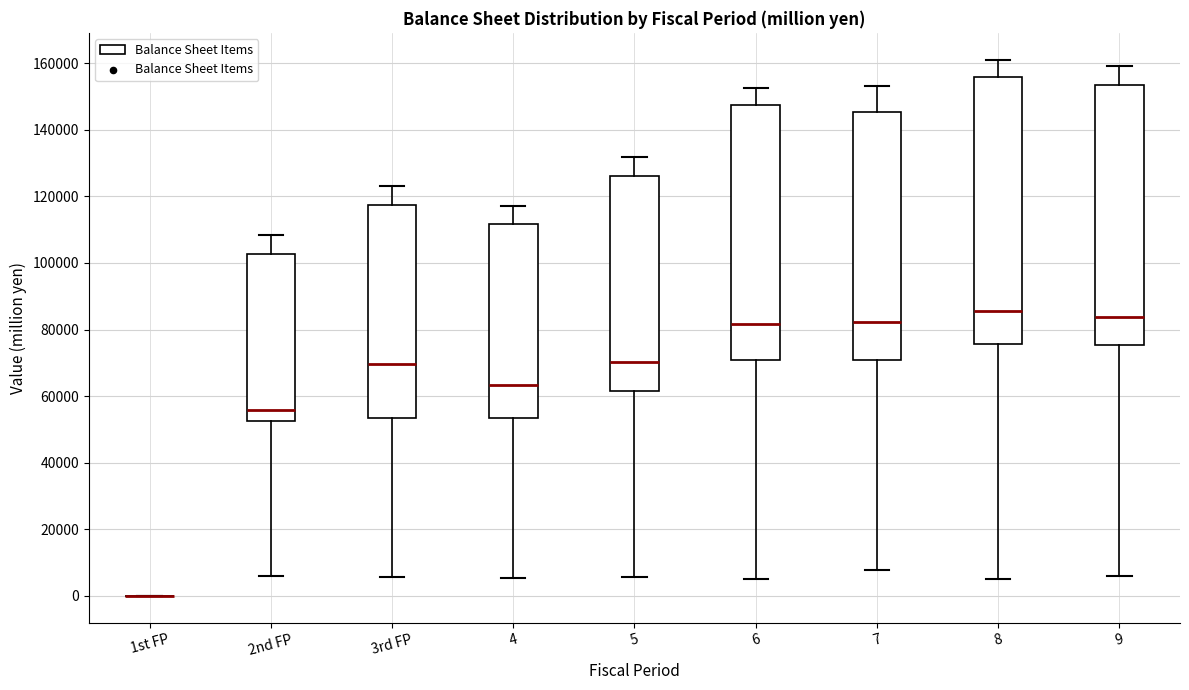

Reading left to right, read every box against the y-axis: the position of its median line, the range the box covers, and the ends of its whiskers. The values are not printed on the chart, so give them approximately, as read against the axis.

1st FP: box collapsed to a line at 0, whiskers 0 to 0
2nd FP: median 56000, box 52000 to 102000, whiskers 6000 to 108000
3rd FP: median 70000, box 54000 to 118000, whiskers 6000 to 124000
4: median 64000, box 54000 to 112000, whiskers 6000 to 118000
5: median 70000, box 62000 to 126000, whiskers 6000 to 132000
6: median 82000, box 70000 to 148000, whiskers 6000 to 152000
7: median 82000, box 70000 to 146000, whiskers 8000 to 154000
8: median 86000, box 76000 to 156000, whiskers 6000 to 162000
9: median 84000, box 76000 to 154000, whiskers 6000 to 160000